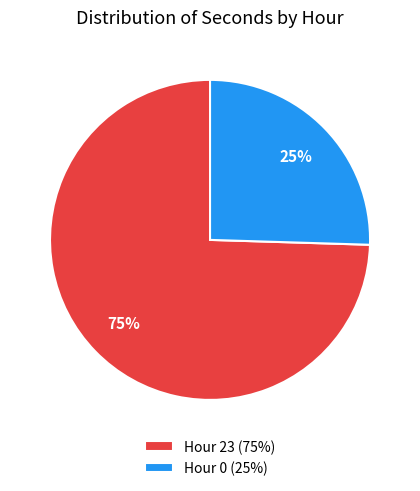

Which slice is the largest?

Hour 23 (75%)